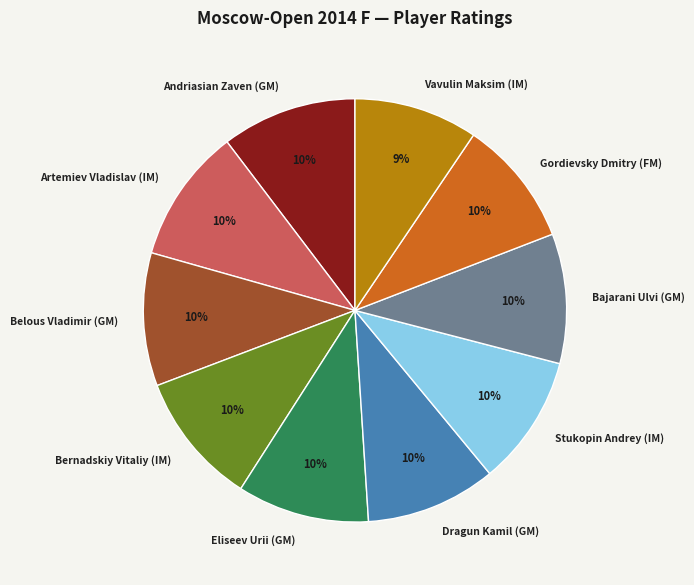

Does Vavulin Maksim (IM) represent more than half of the total?

No